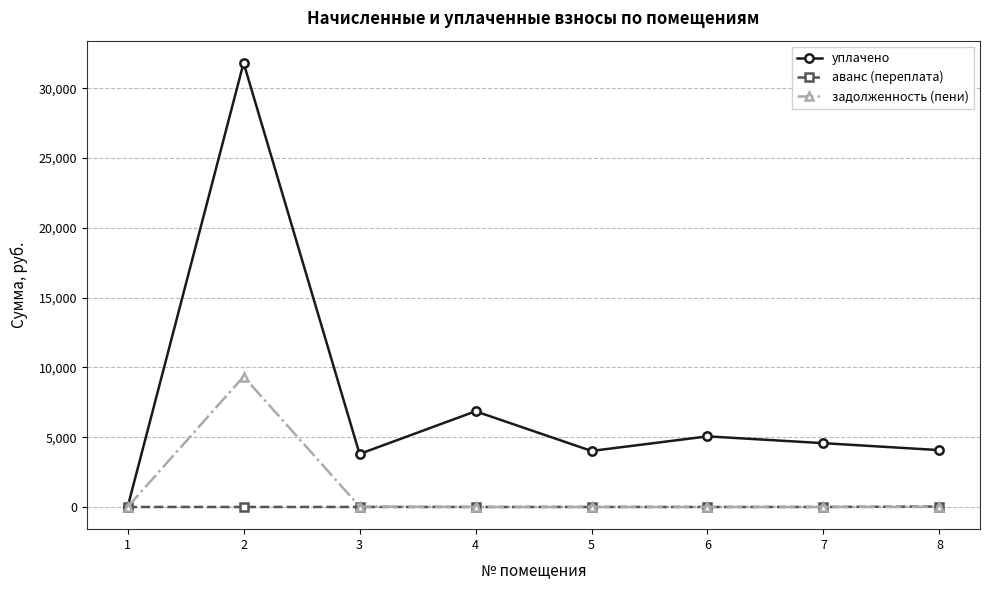

Rank the series by their average value, from highest to lowest.

уплачено, задолженность (пени), аванс (переплата)